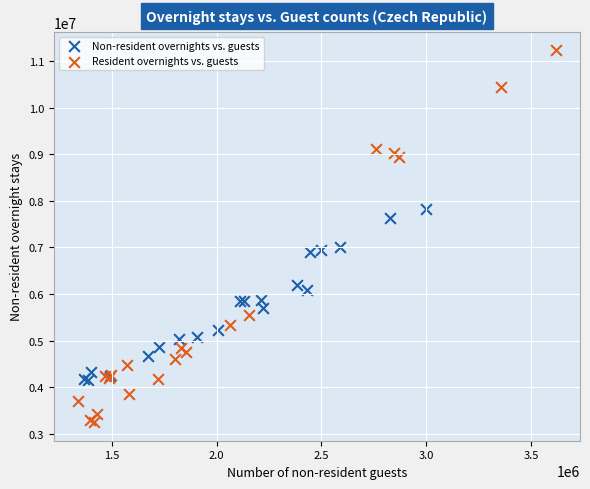

Which series reaches the minimum Y coordinate?

Resident overnights vs. guests